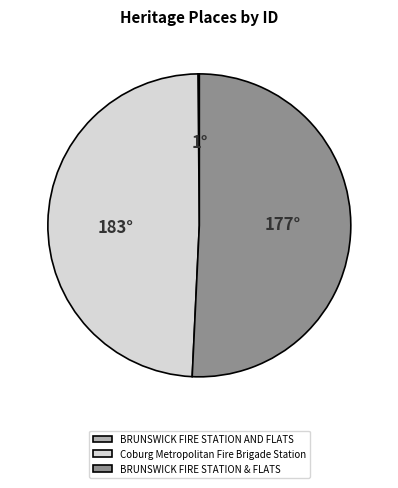

Approximately how many times larger is the value at Coburg Metropolitan Fire Brigade Station compared to BRUNSWICK FIRE STATION & FLATS?

1.0